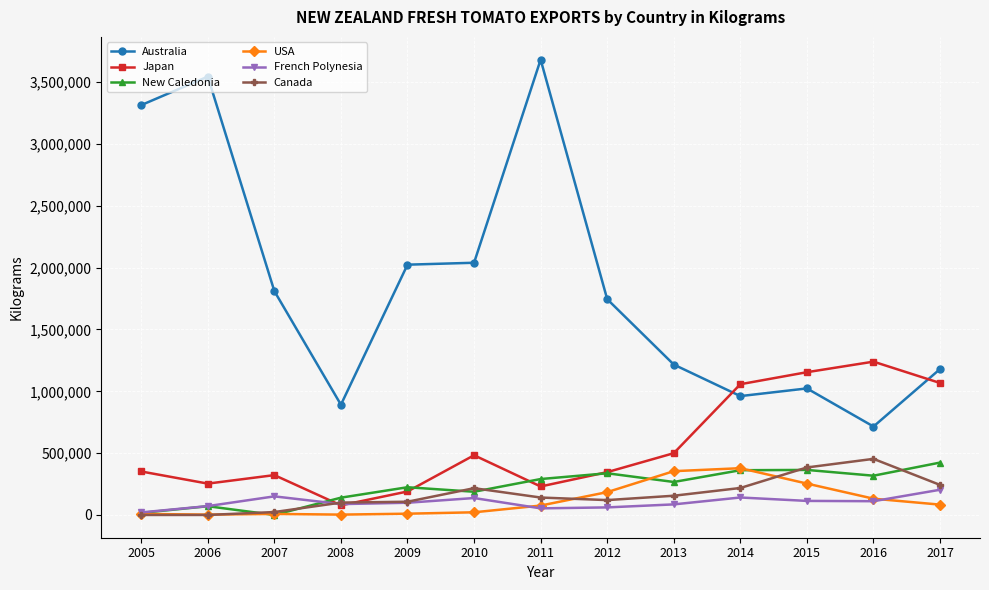

The value of Canada at 2009 is 106964. True or false?

True